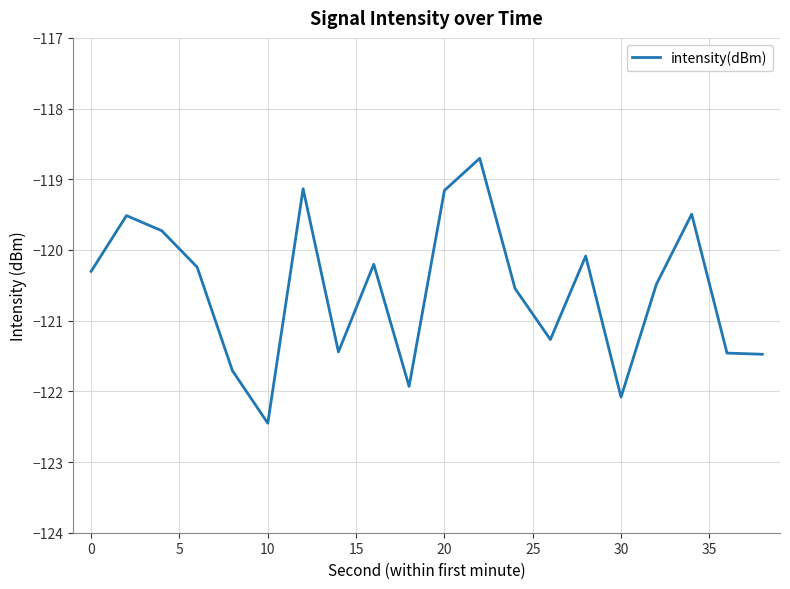

What is the maximum value shown in the chart?

-118.7